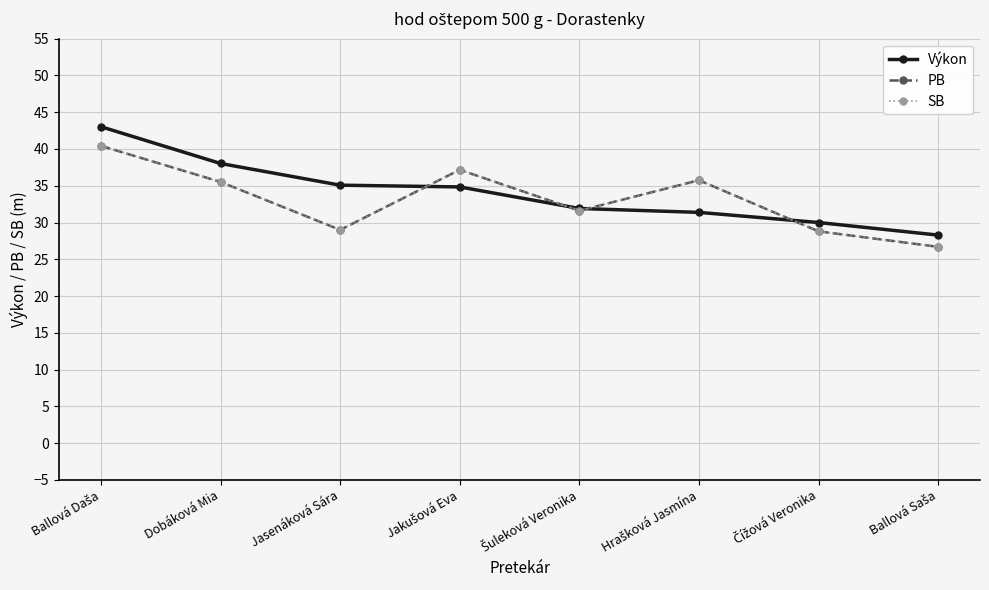

Is this an area chart (filled region under the line)?

No